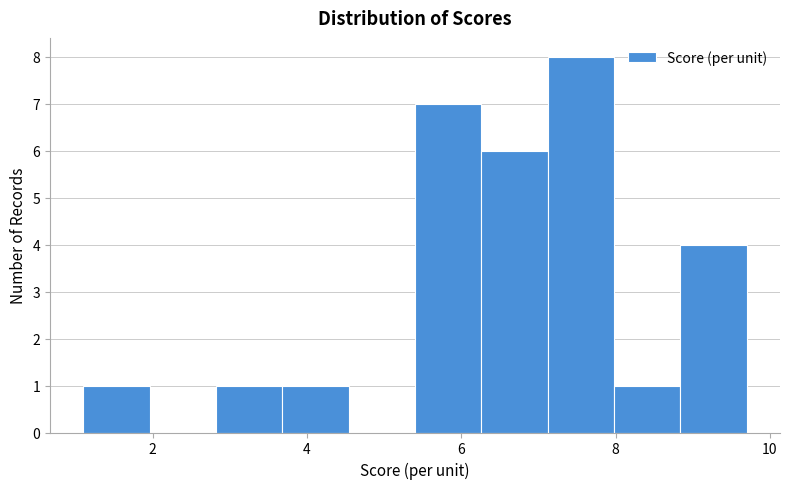

Over which range of the x-axis is the bar tallest?

7.12 to 7.98